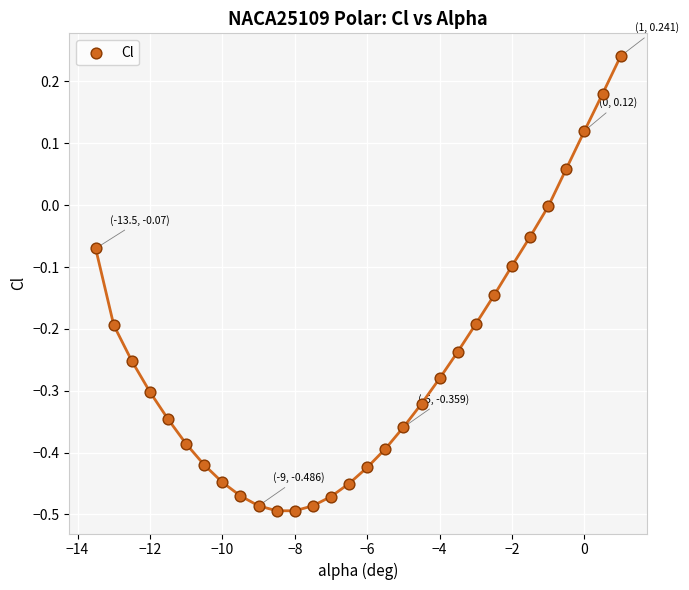

What is the range of Y values (max minus min)?

0.7